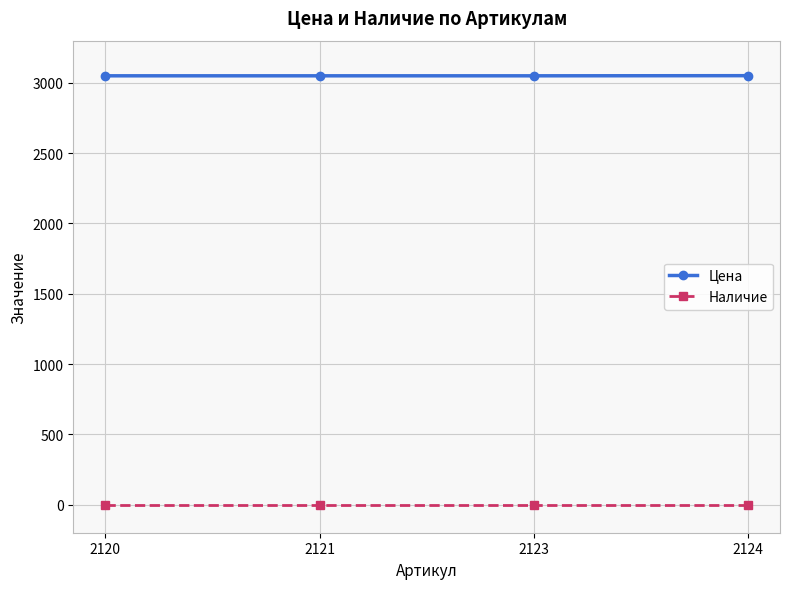

What is the difference between the highest and lowest values at 2123?

3050